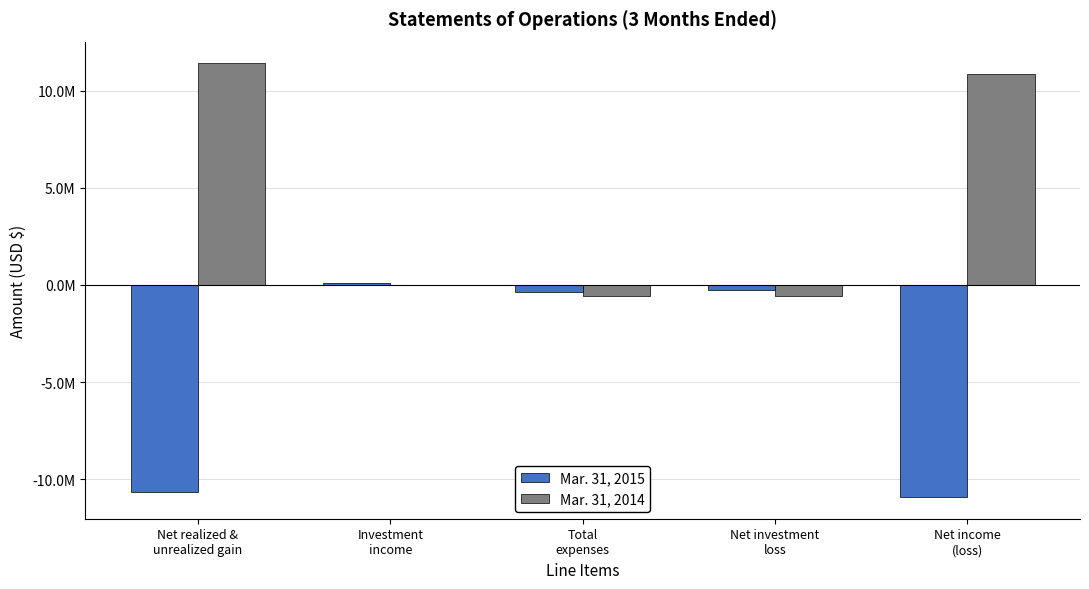

Reading right to left, transcribe all the data shown in this chart.

Mar. 31, 2015: Net income
(loss)=-10913002	Net investment
loss=-260625	Total
expenses=-349482	Investment
income=88857	Net realized &
unrealized gain=-10652377
Mar. 31, 2014: Net income
(loss)=10840683	Net investment
loss=-564974	Total
expenses=-570238	Investment
income=5264	Net realized &
unrealized gain=11405657